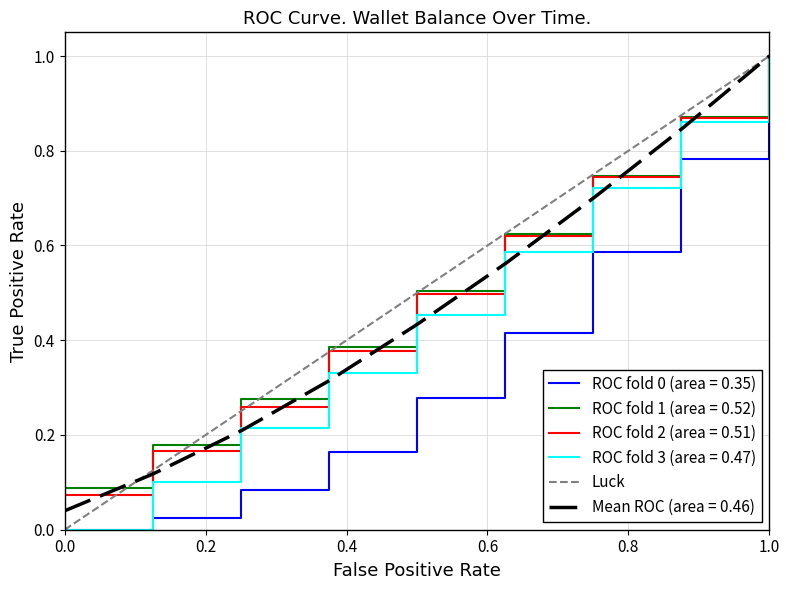

What is the highest value of the ROC fold 3 (area = 0.47) series?

1.0